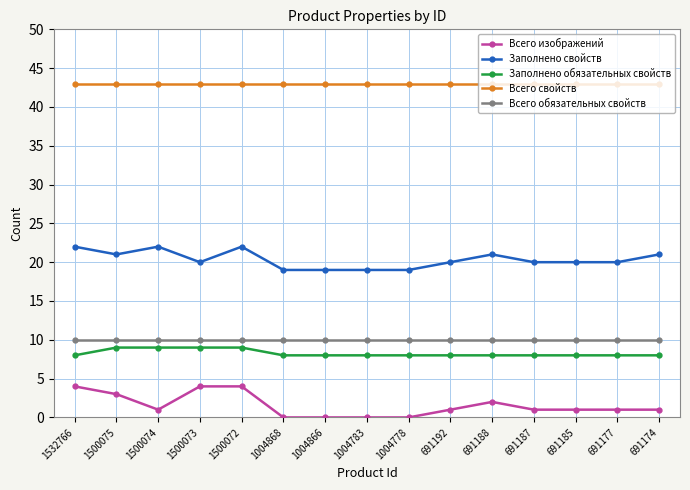

Which series has the largest range (max minus min)?

Всего изображений